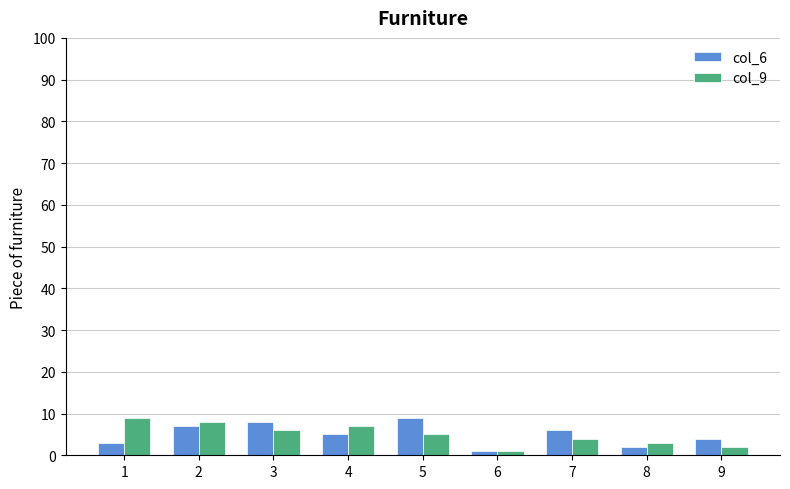

Is the value of col_6 at 4 greater than the value of col_9 at 7?

Yes